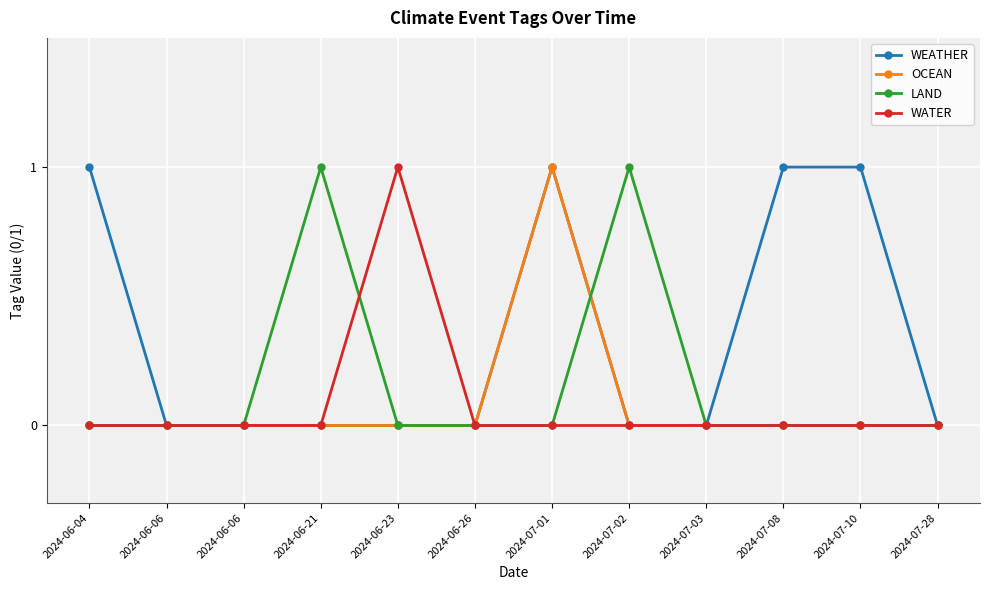

What is the difference between the maximum and minimum values in the WATER series?

1